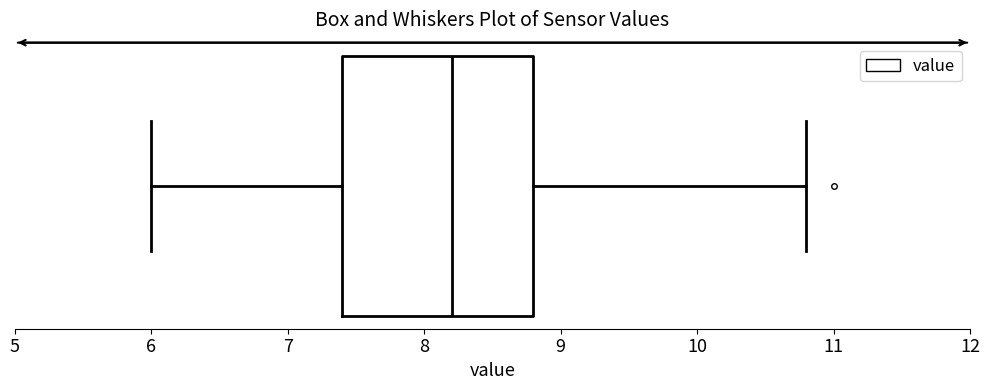

Where is the left edge of the box on the x-axis? The values are not printed on the chart, so give them approximately, as read against the axis.

7.4